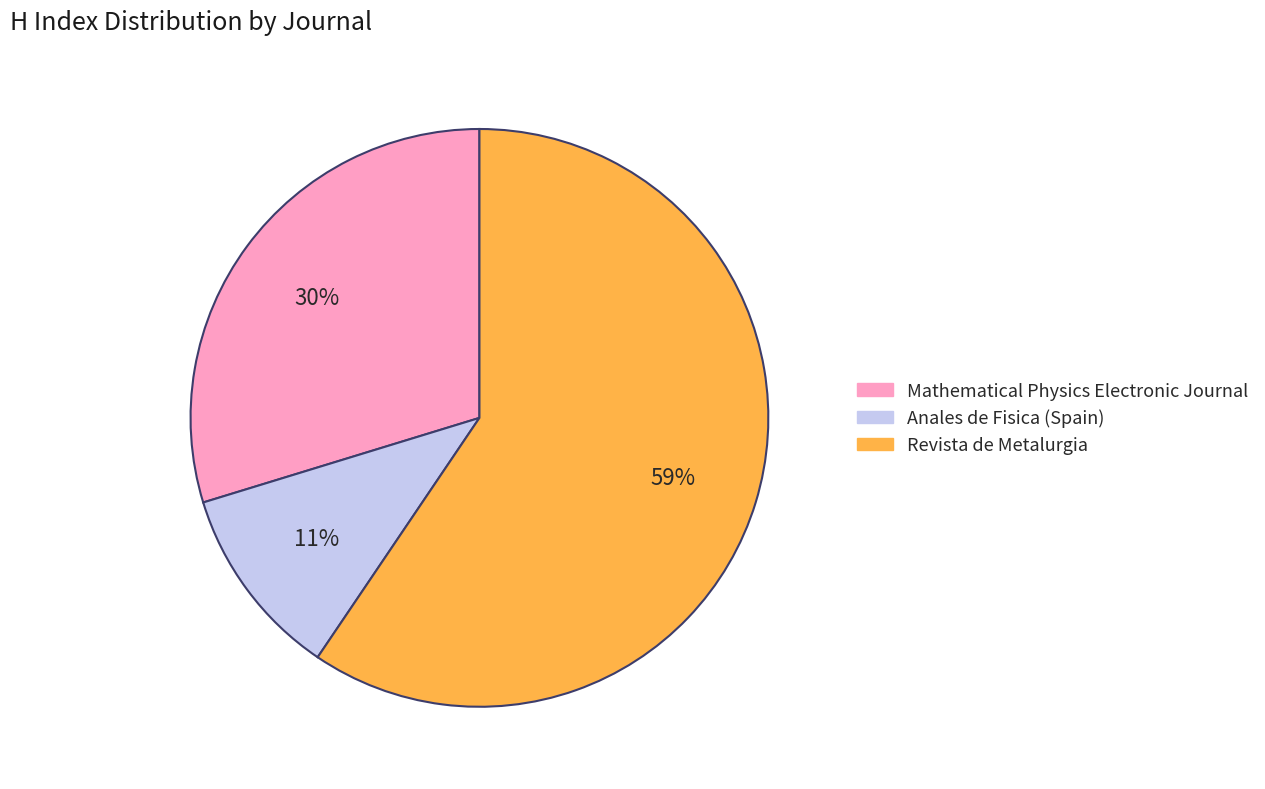

Which slice is the largest?

Revista de Metalurgia